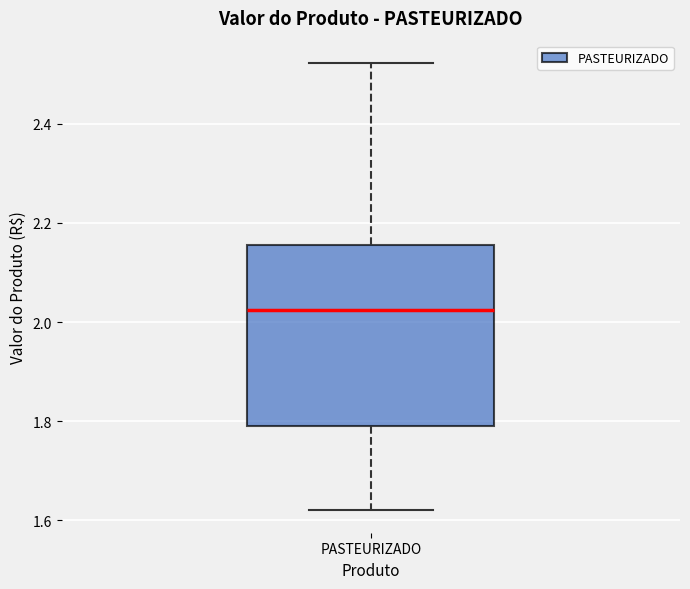

Where does the lower whisker of the box for PASTEURIZADO end on the y-axis? The values are not printed on the chart, so give them approximately, as read against the axis.

1.62